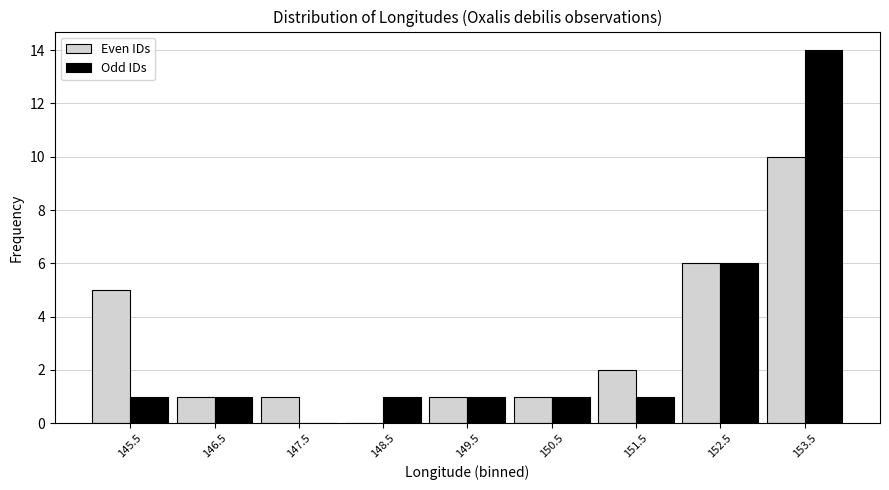

Reading left to right, transcribe all the data shown in this chart.

Even IDs: 145.5=5	146.5=1	147.5=1	148.5=0	149.5=1	150.5=1	151.5=2	152.5=6	153.5=10
Odd IDs: 145.5=1	146.5=1	147.5=0	148.5=1	149.5=1	150.5=1	151.5=1	152.5=6	153.5=14